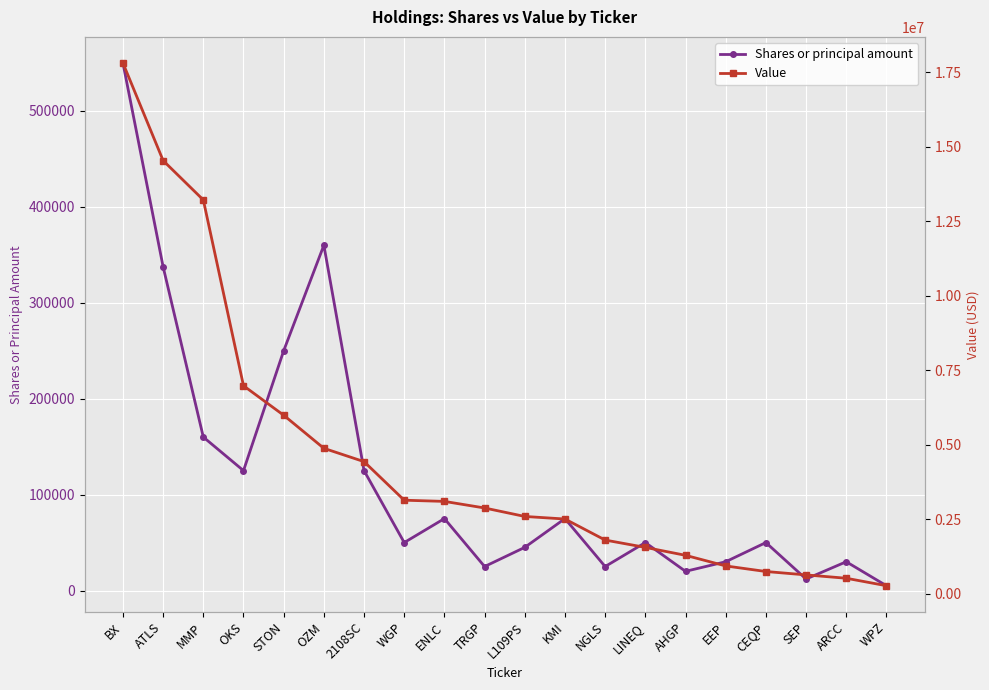

Rank the series by their average value, from lowest to highest.

Shares or principal amount, Value